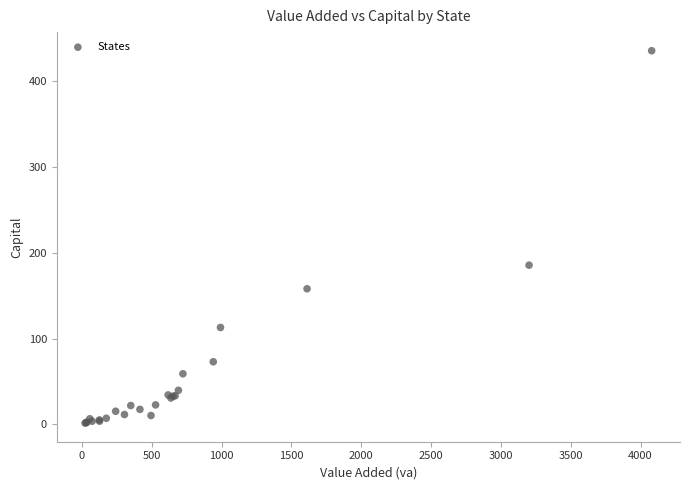

What Y value in the scatter plot is closest to 218?

185.4